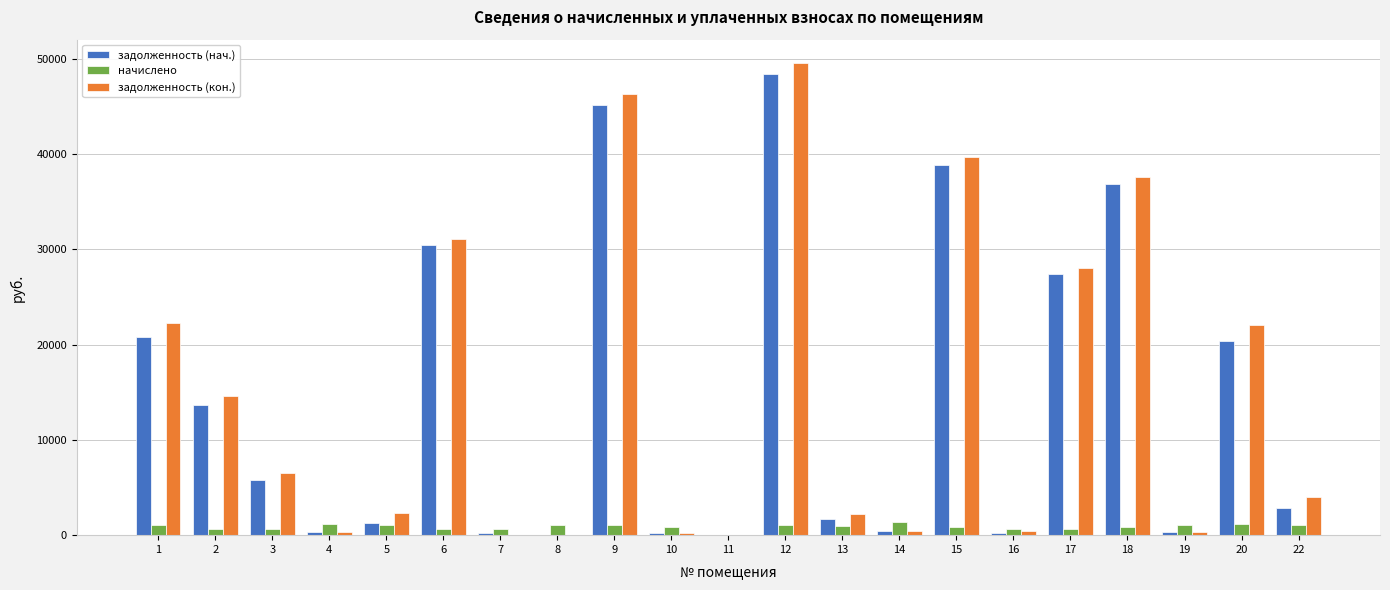

What is the highest value of the задолженность (кон.) series?

49544.7